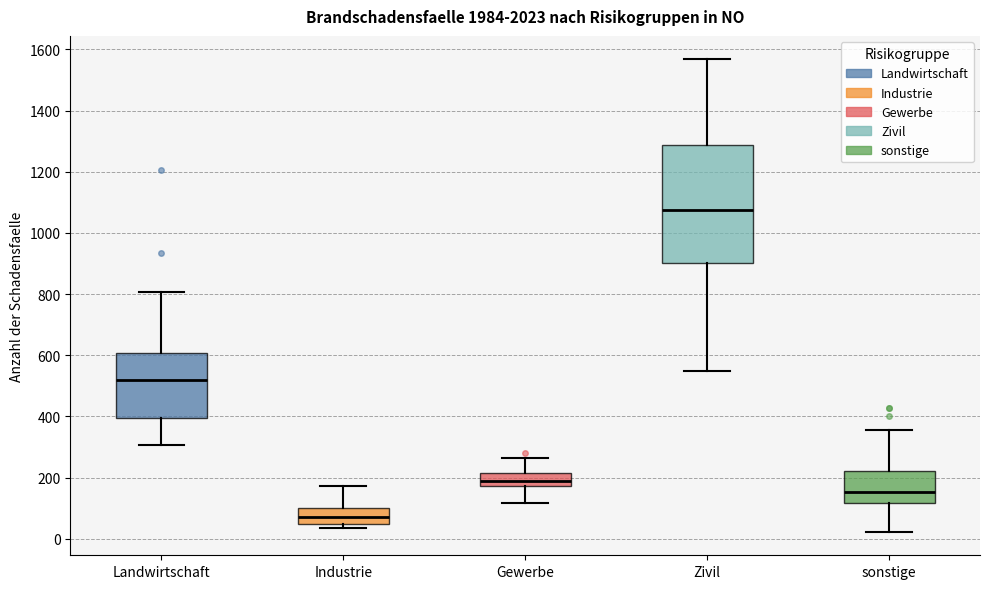

Which box has the lowest median line?

Industrie